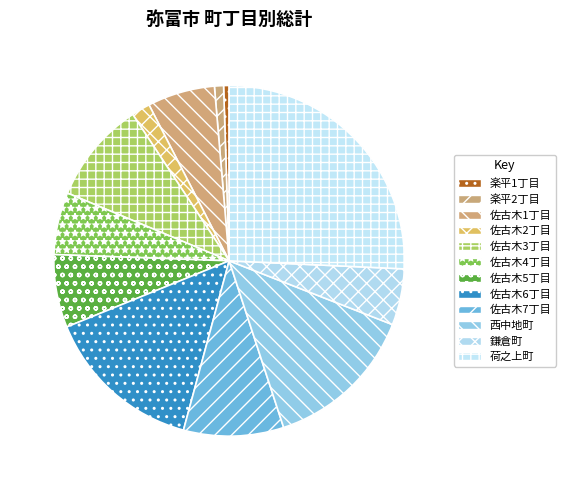

Does 楽平2丁目 represent more than half of the total?

No